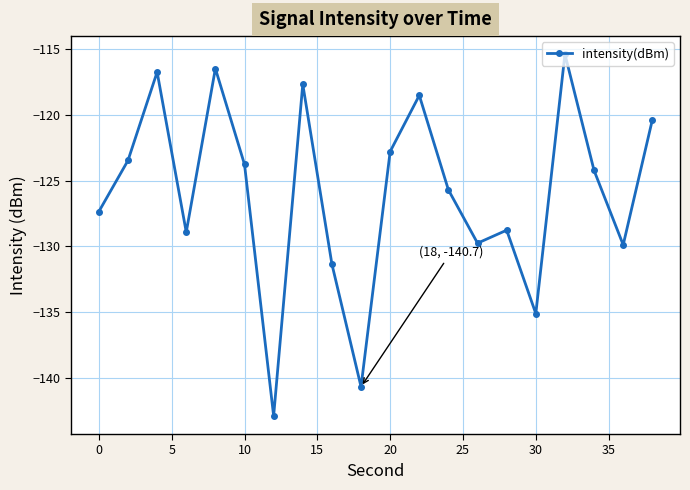

What is the difference between the maximum and minimum values?

27.5